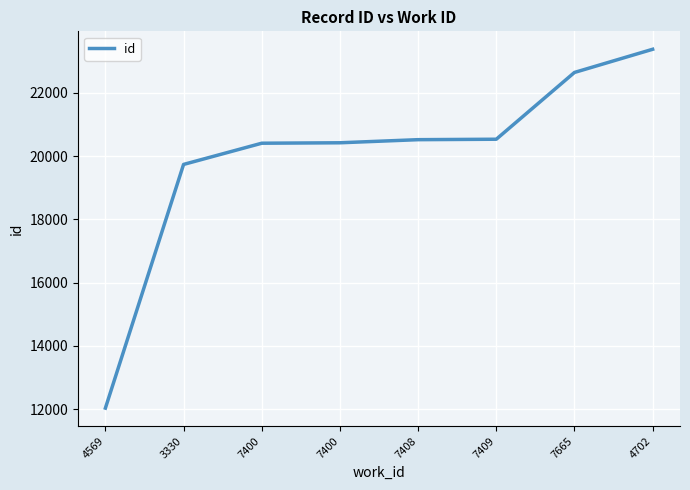

Count the number of data series in this chart.

1